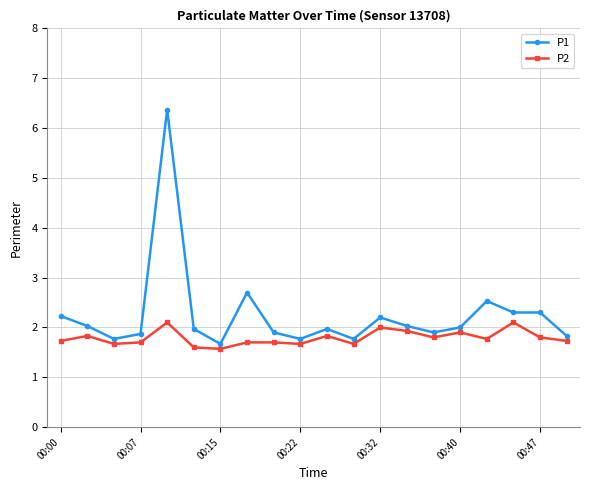

Rank the series by their average value, from highest to lowest.

P1, P2